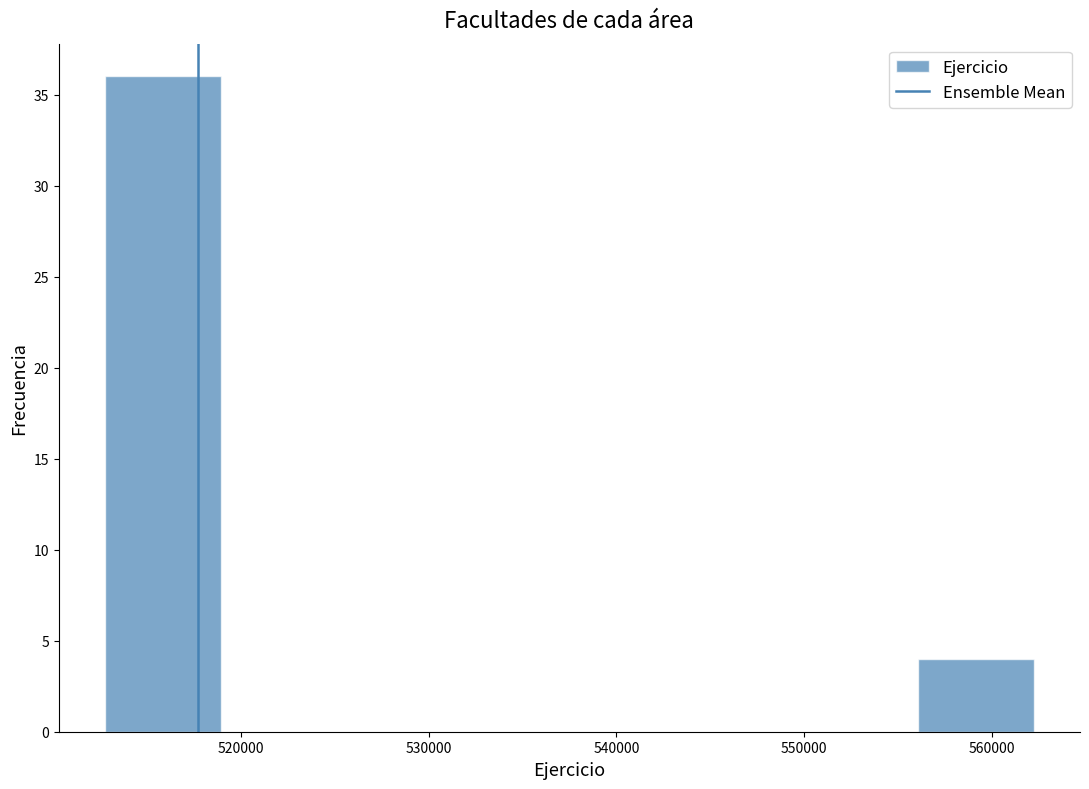

What is the height of the bar covering 556000 to 562000 on the x-axis? Neither the bar edges nor the heights are printed on the chart, so give them approximately, as read against the axes.

4